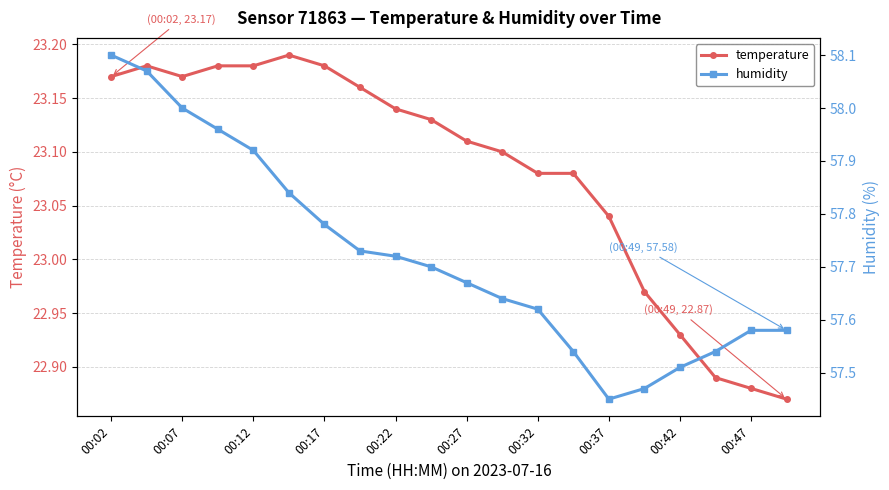

At which category is the sum across all series the highest?

00:02